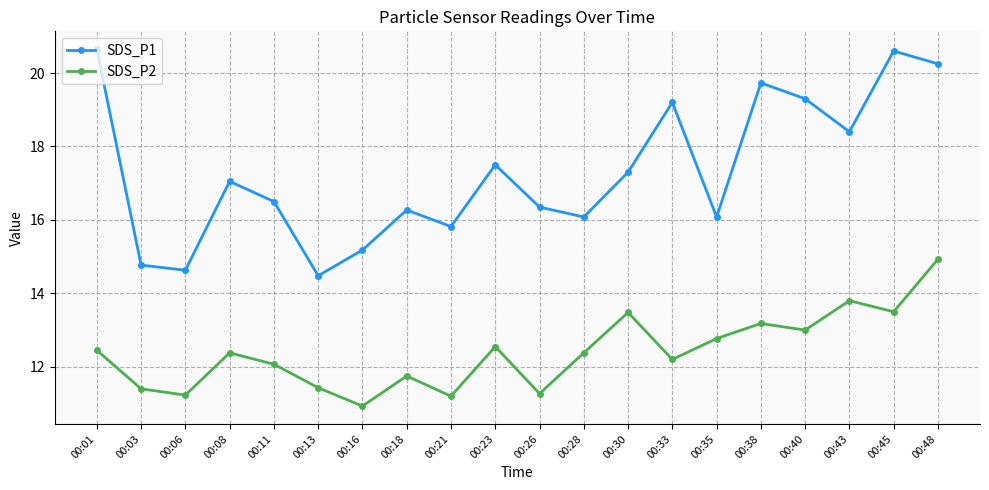

Is the value of SDS_P1 at 00:08 greater than the value of SDS_P2 at 00:28?

Yes